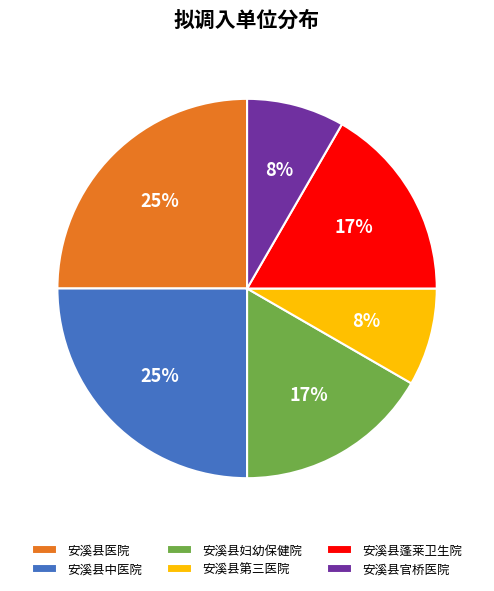

What percentage is the 安溪县蓬莱卫生院 slice, to the nearest percent?

17%